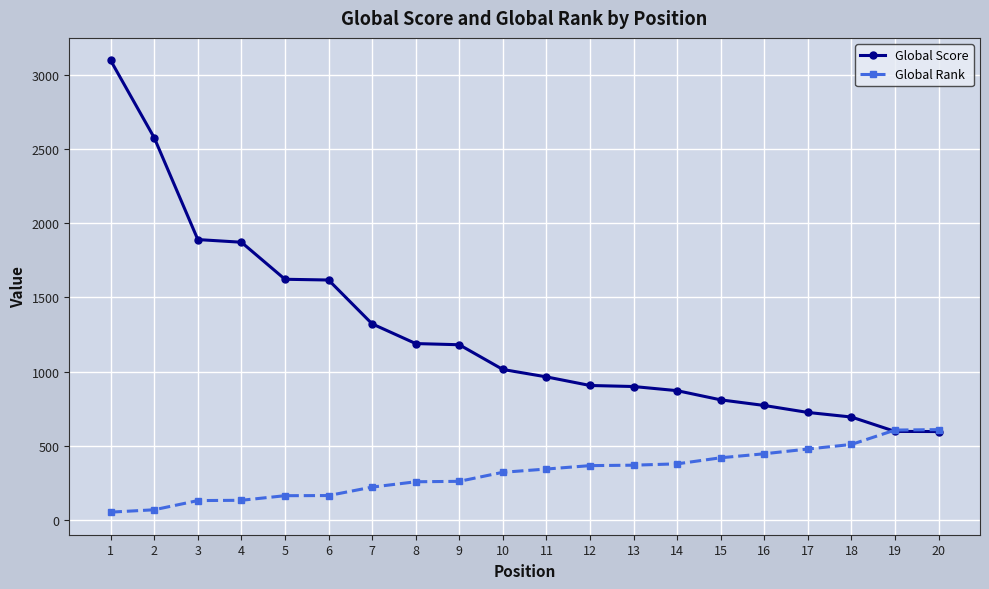

What is the maximum value for Global Rank?

608